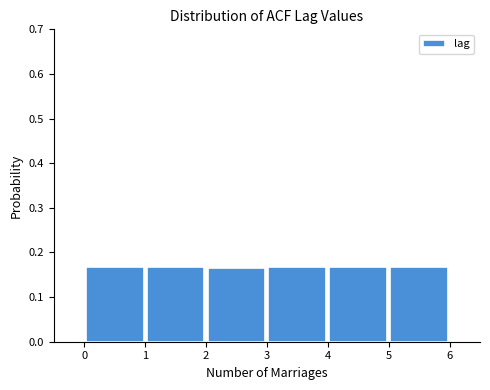

Reading left to right, transcribe this chart: for each bar, give the range it covers on the x-axis and its height. The values are not printed on the chart, so give them approximately, as read against the axis.

0 to 1: 0.17
1 to 2: 0.17
2 to 3: 0.16
3 to 4: 0.17
4 to 5: 0.17
5 to 6: 0.17